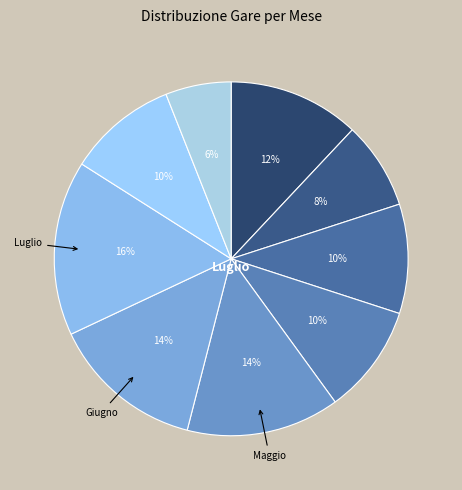

How many segments does this pie chart have?

9